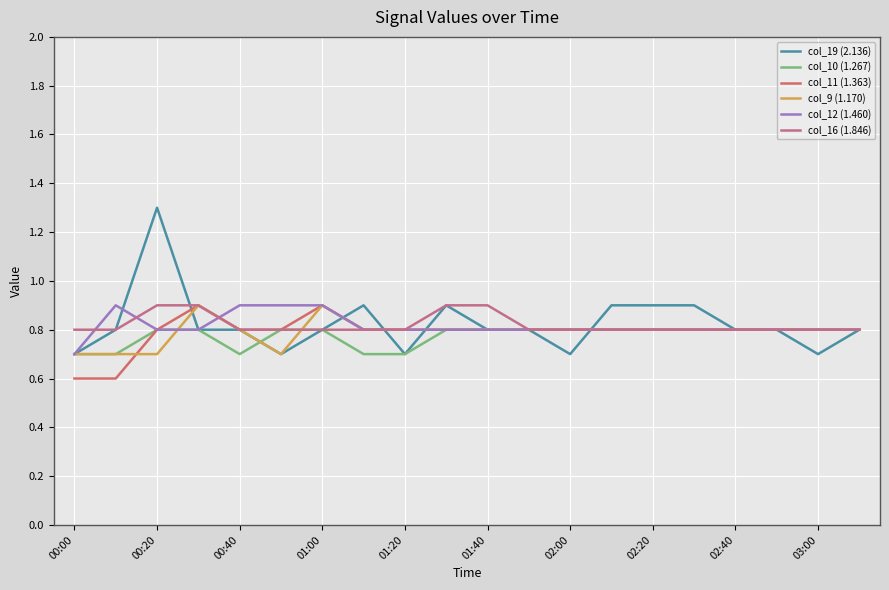

Is this an area chart (filled region under the line)?

No